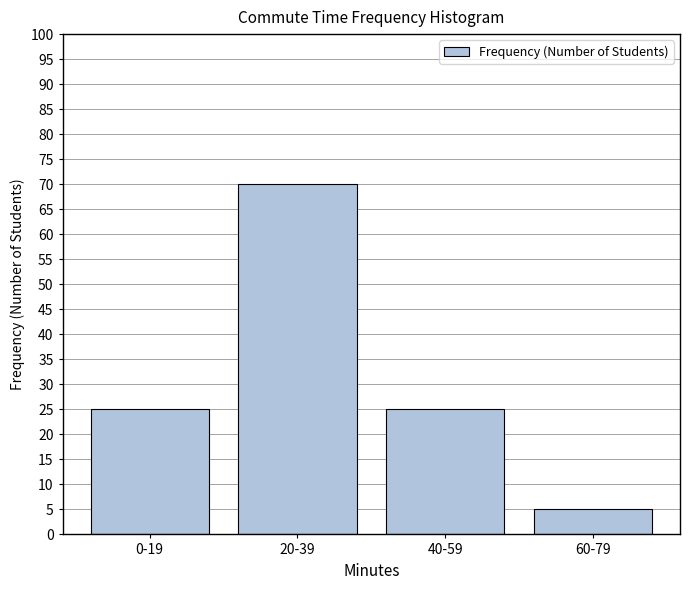

Reading right to left, list all the values displayed in this chart.

60-79=5	40-59=25	20-39=70	0-19=25